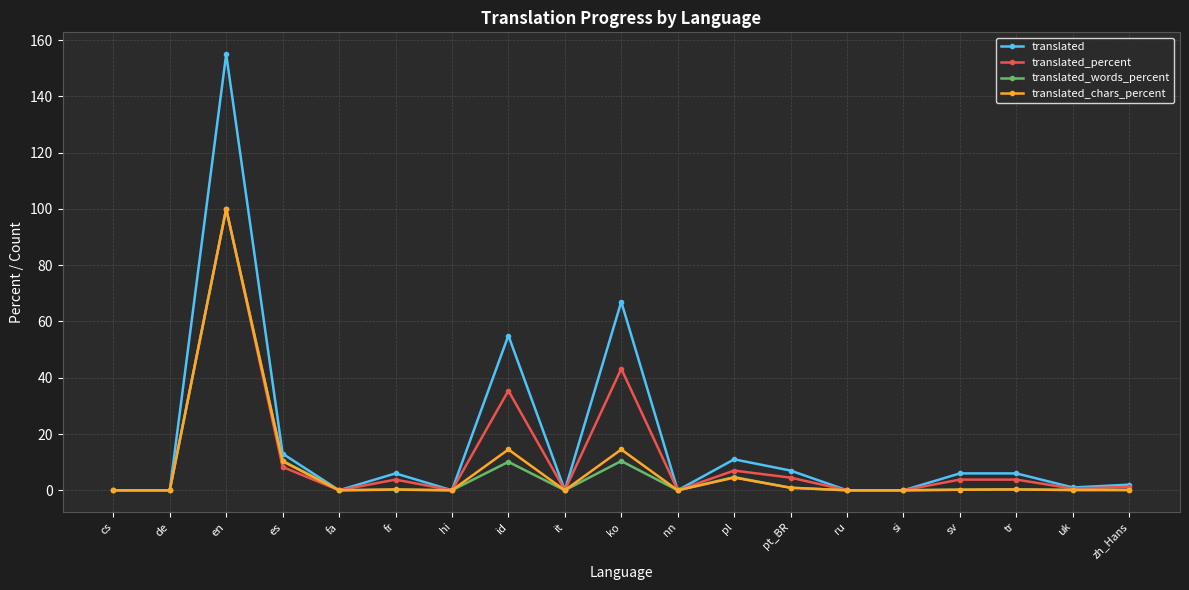

How many distinct data groups are displayed?

4